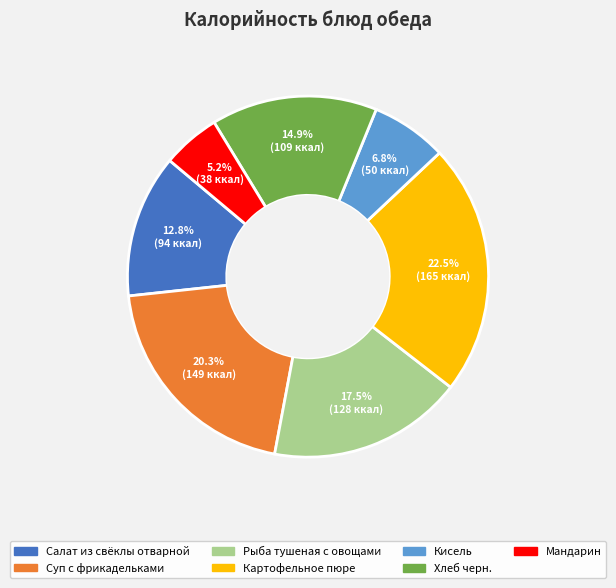

Rank the categories by value from highest to lowest.

Картофельное пюре, Суп с фрикадельками, Рыба тушеная с овощами, Хлеб черн., Салат из свёклы отварной, Кисель, Мандарин